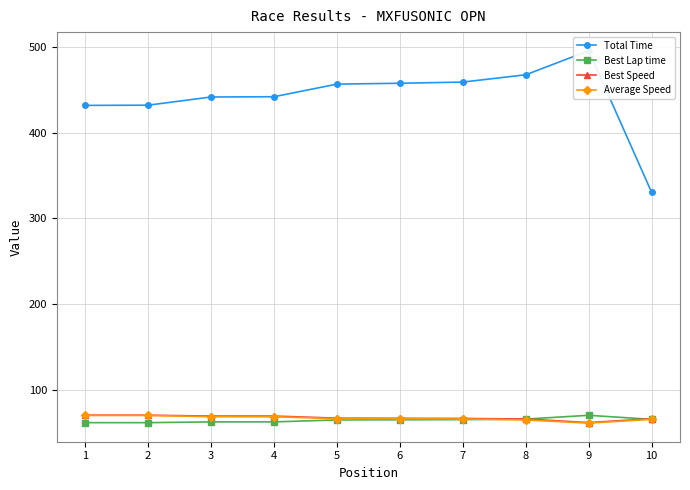

Which series has the largest range (max minus min)?

Total Time